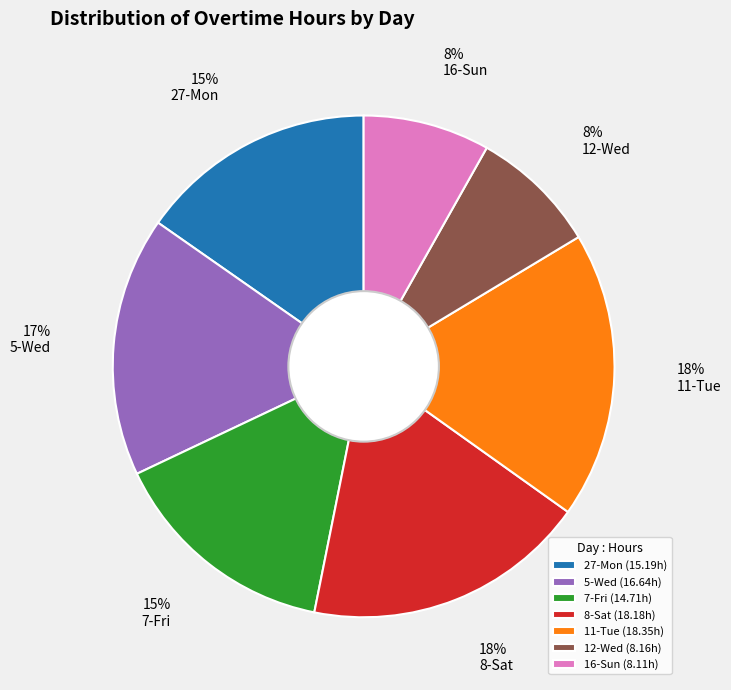

To the nearest percent, what is the combined percentage of 16-Sun (8.11h) and 27-Mon (15.19h)?

23%